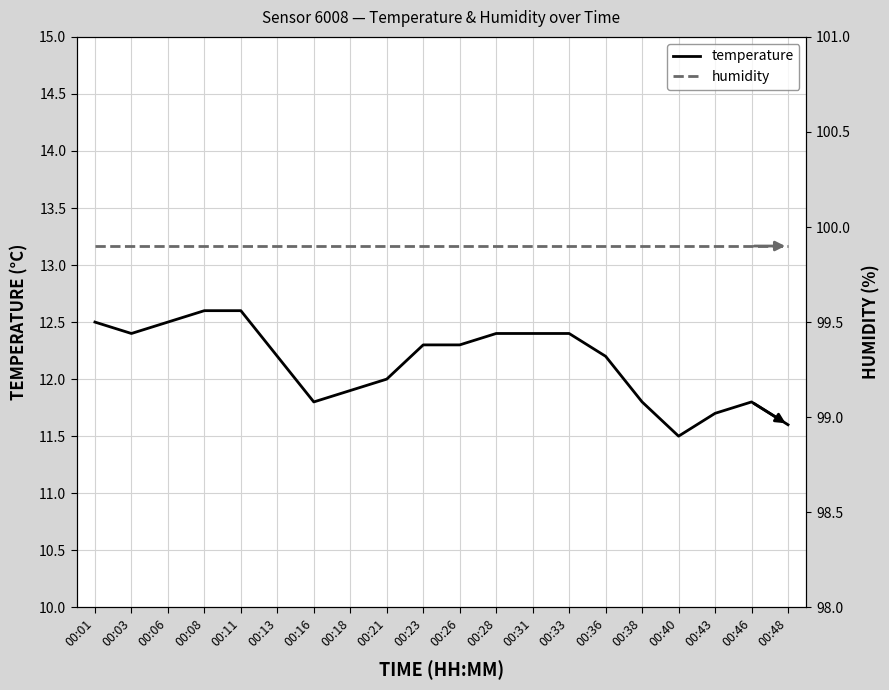

What is the value of the humidity point at the 7th from the left?

99.9